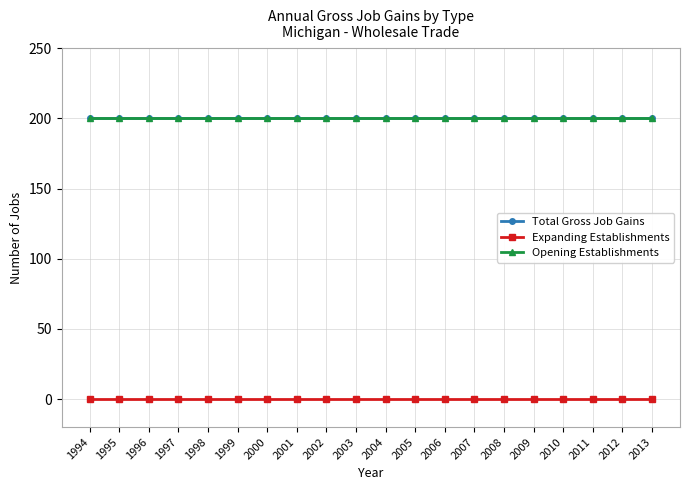

Which category has the highest value in the Total Gross Job Gains series?

1994